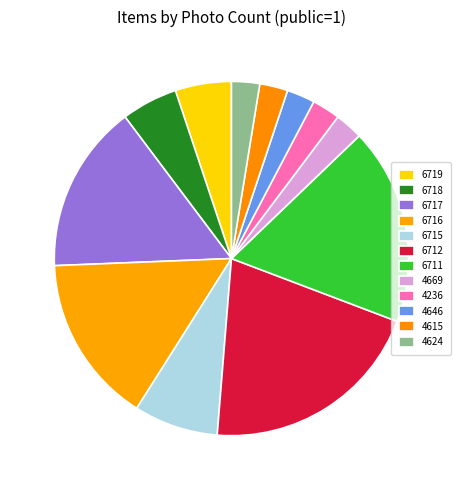

Which category has the smallest portion of the pie?

4669